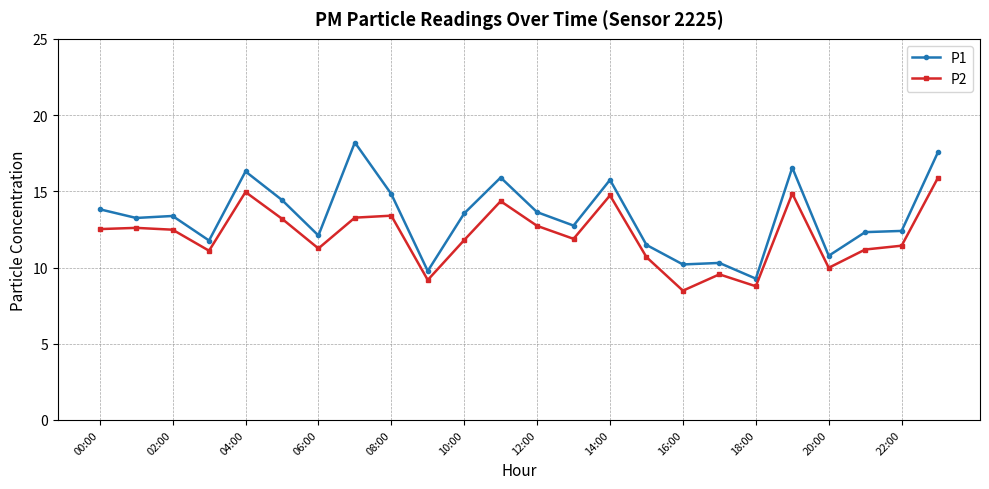

True or false: P1 and P2 intersect in this chart.

False